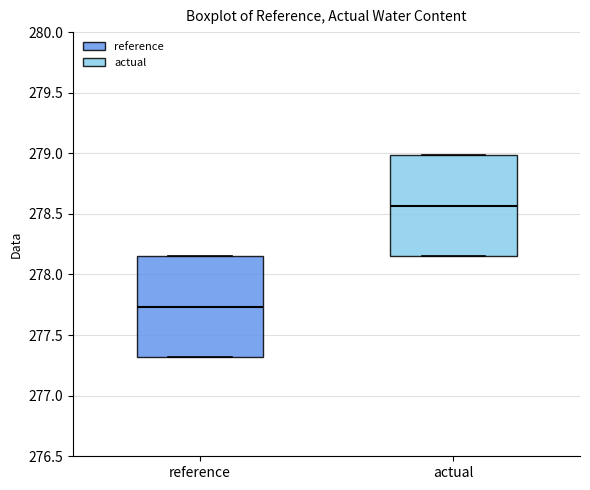

Where is the lower edge of the box for actual on the y-axis? The values are not printed on the chart, so give them approximately, as read against the axis.

278.15